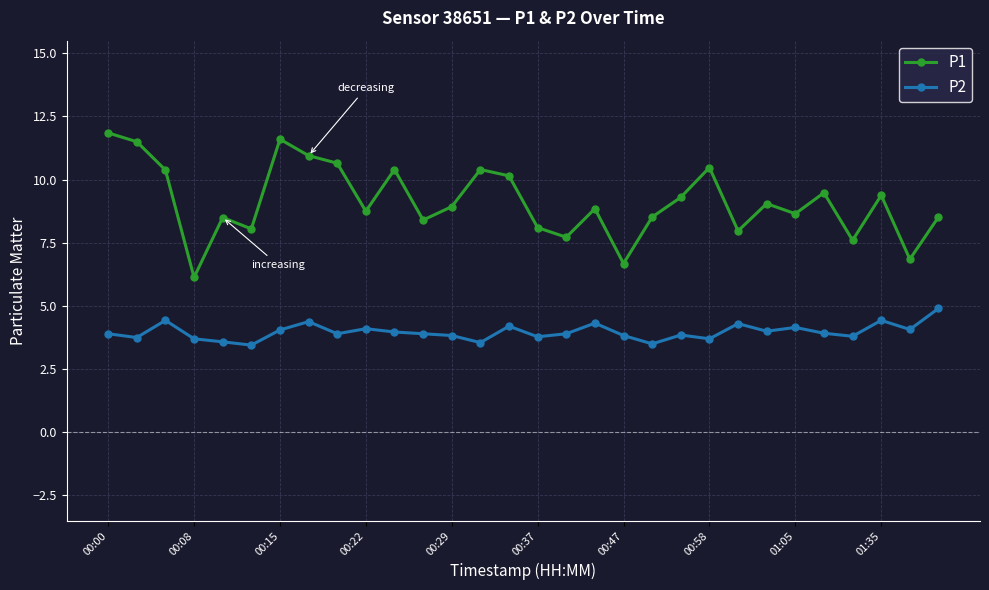

What is the difference between the maximum and minimum values in the P1 series?

5.7